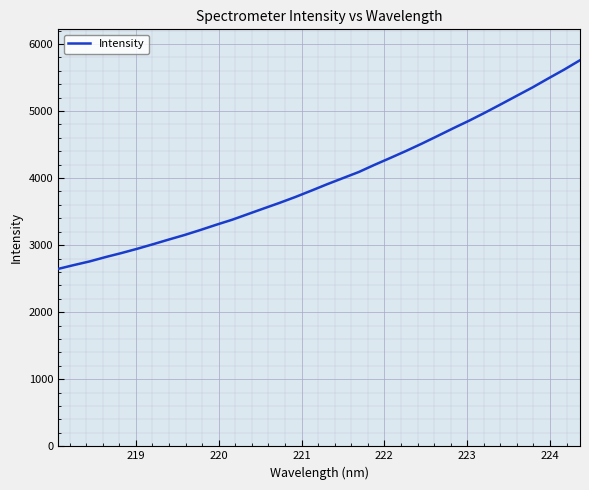

What is the greatest value displayed?

5756.9